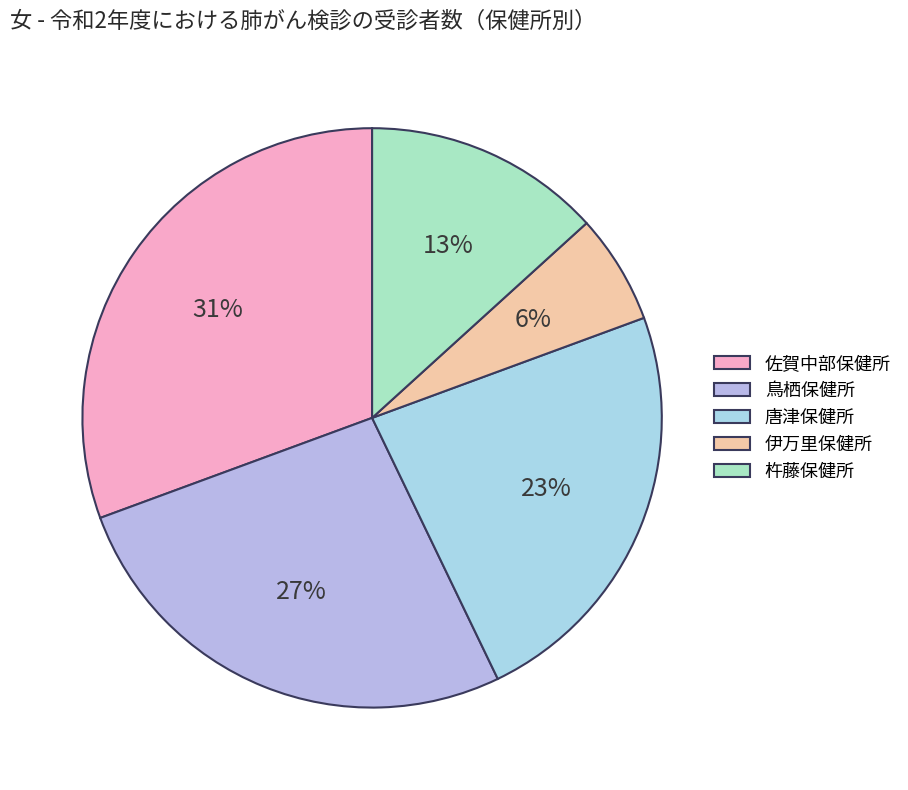

Is it true that 佐賀中部保健所 is 24% of the pie?

False